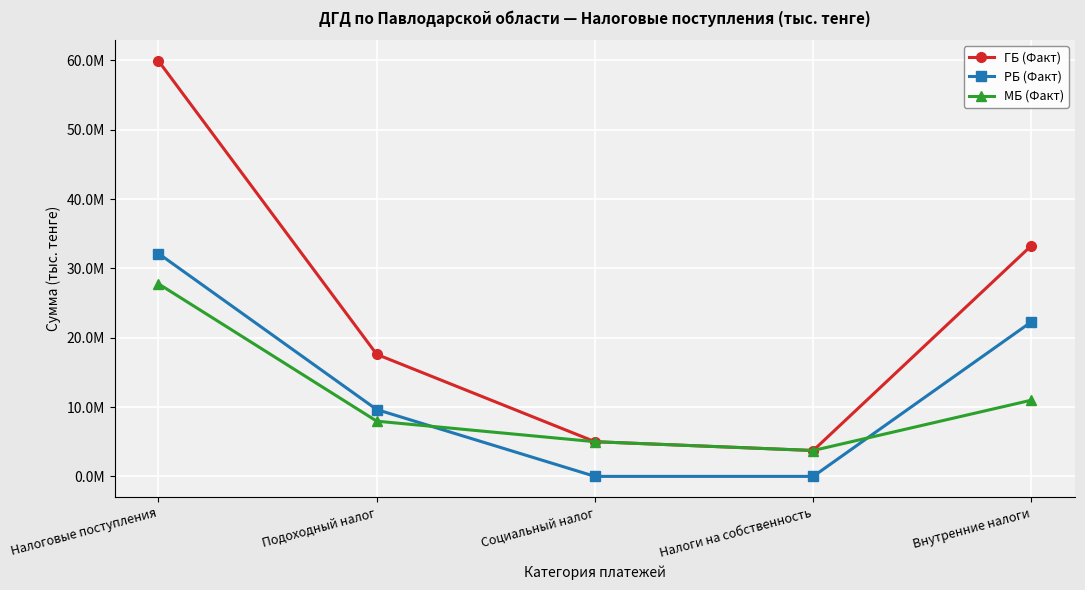

What are all the series names shown in the legend?

ГБ (Факт), РБ (Факт), МБ (Факт)